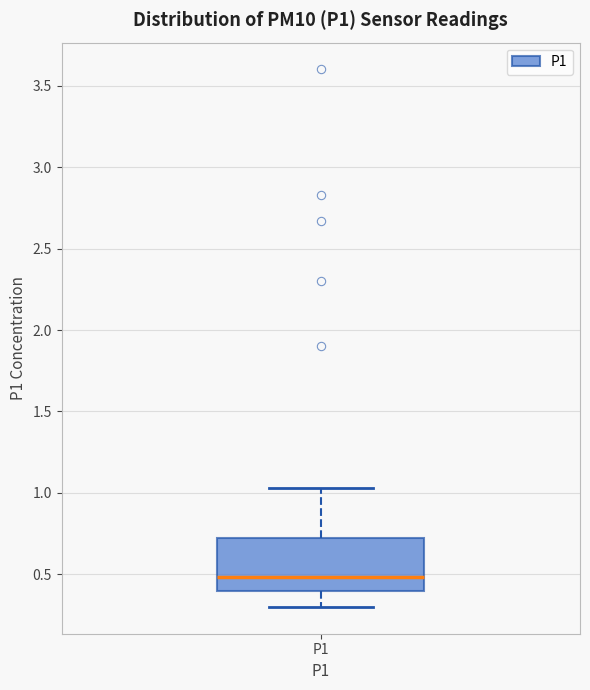

Read this box plot against the y-axis: the position of the median line, the range covered by the box, and the ends of both whiskers. The values are not printed on the chart, so give them approximately, as read against the axis.

median 0.50, box 0.40 to 0.75, whiskers 0.30 to 1.05